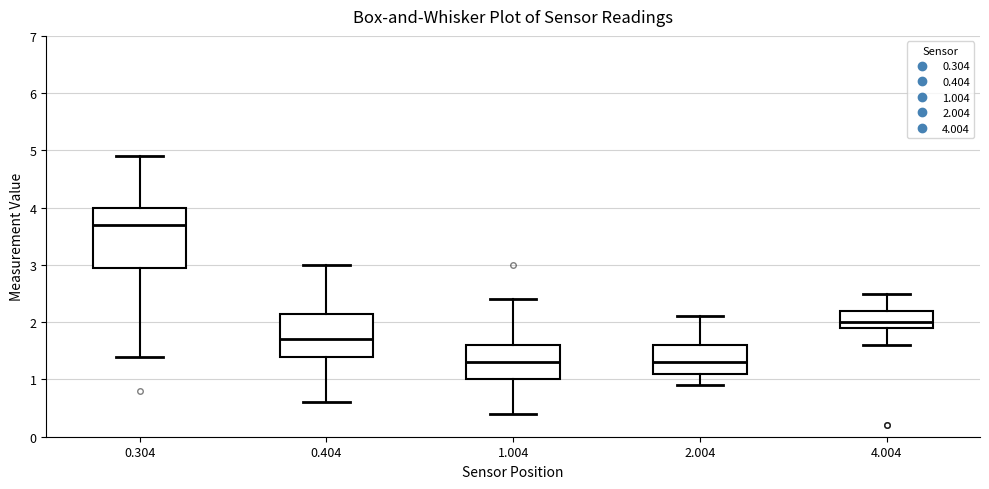

Reading left to right, transcribe this box plot: for each box, give where its median line is, the range the box spans, and where its two whiskers end, as read against the y-axis. The values are not printed on the chart, so give them approximately, as read against the axis.

0.304: median 3.7, box 3.0 to 4.0, whiskers 1.4 to 4.9
0.404: median 1.7, box 1.4 to 2.2, whiskers 0.6 to 3.0
1.004: median 1.3, box 1.0 to 1.6, whiskers 0.4 to 2.4
2.004: median 1.3, box 1.1 to 1.6, whiskers 0.9 to 2.1
4.004: median 2.0, box 1.9 to 2.2, whiskers 1.6 to 2.5